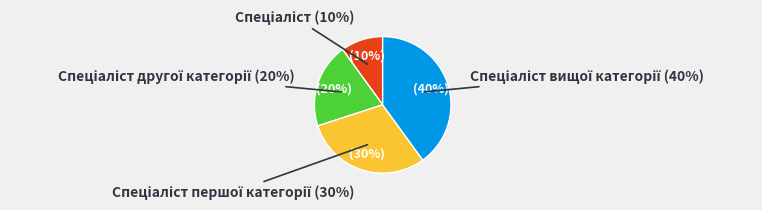

Is it true that Спеціаліст вищої категорії is 30% of the pie?

False